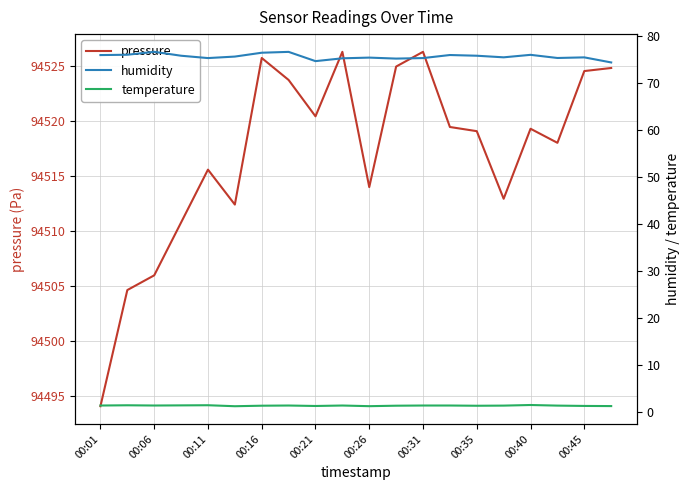

Does the chart display data point markers on the line(s)?

No